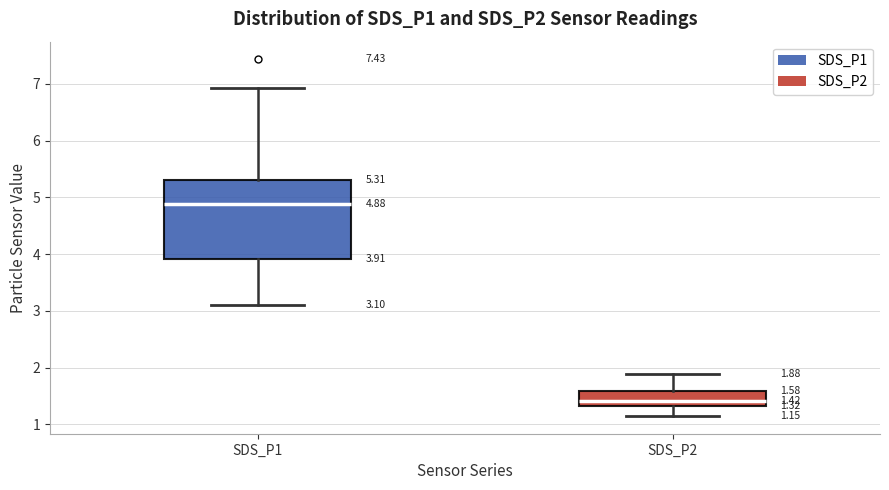

Comparing the boxes themselves (not the whiskers), which one is the tallest?

SDS_P1